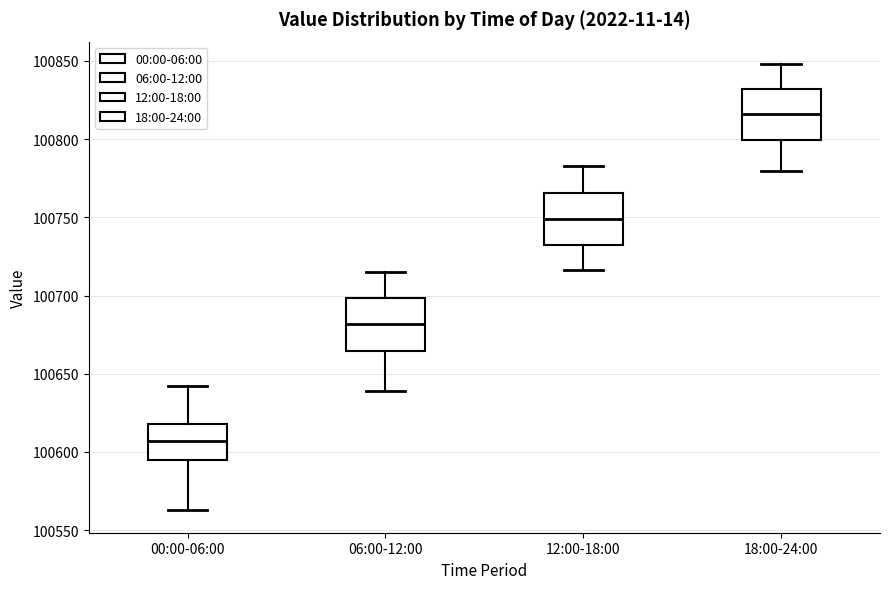

Reading left to right, transcribe this box plot: for each box, give where its median line is, the range the box spans, and where its two whiskers end, as read against the y-axis. The values are not printed on the chart, so give them approximately, as read against the axis.

00:00-06:00: median 100605, box 100595 to 100620, whiskers 100565 to 100640
06:00-12:00: median 100680, box 100665 to 100700, whiskers 100640 to 100715
12:00-18:00: median 100750, box 100730 to 100765, whiskers 100715 to 100785
18:00-24:00: median 100815, box 100800 to 100830, whiskers 100780 to 100850